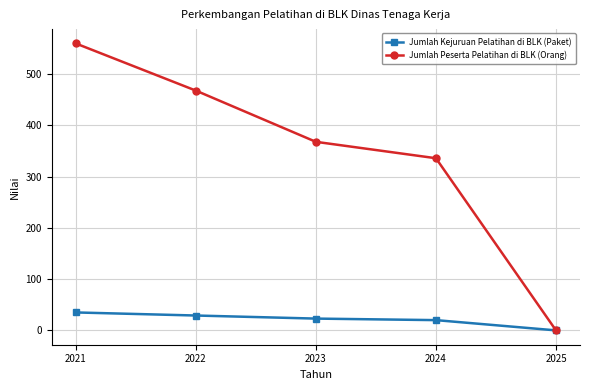

How many lines are shown in the chart?

2